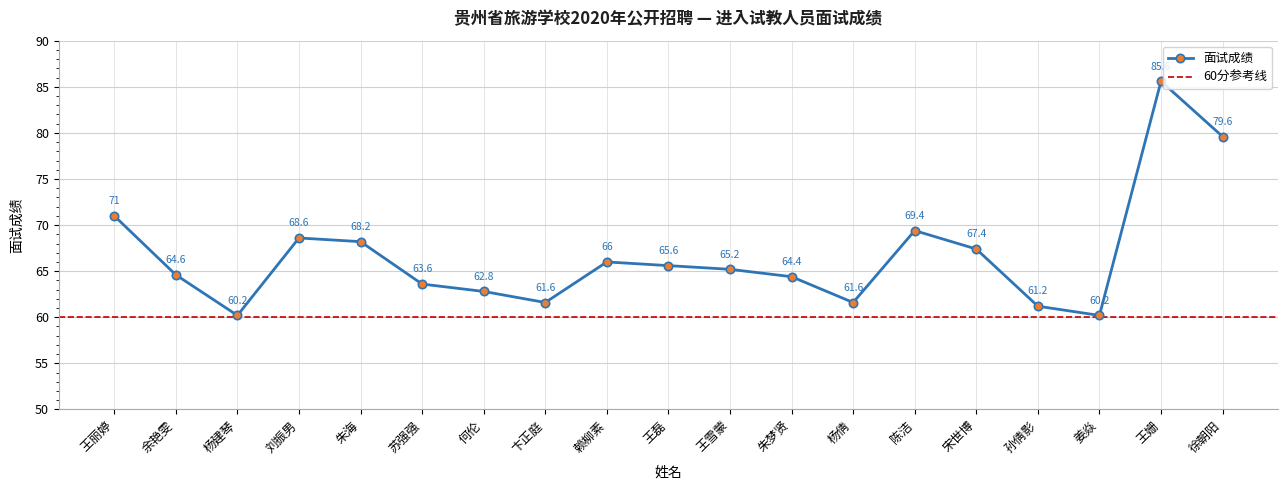

What is the ratio of the value at 朱海 to the value at 王雪蒙?

1.0